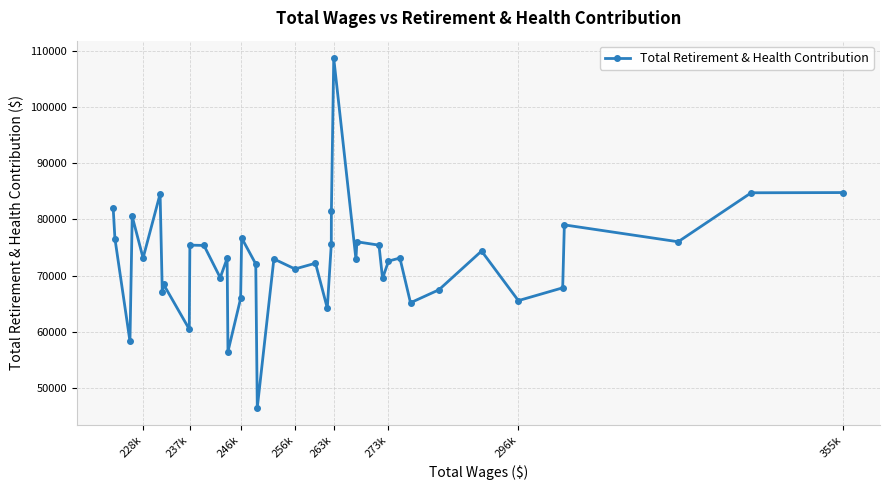

What is the average value?

72816